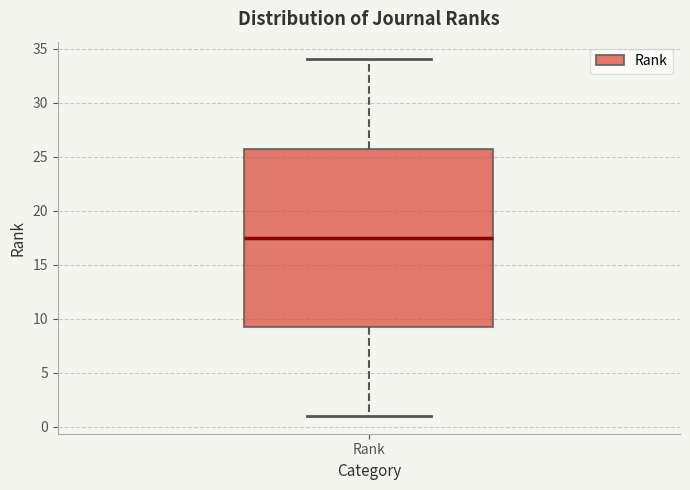

Read this box plot against the y-axis: the position of the median line, the range covered by the box, and the ends of both whiskers. The values are not printed on the chart, so give them approximately, as read against the axis.

median 17.5, box 9.5 to 26.0, whiskers 1.0 to 34.0